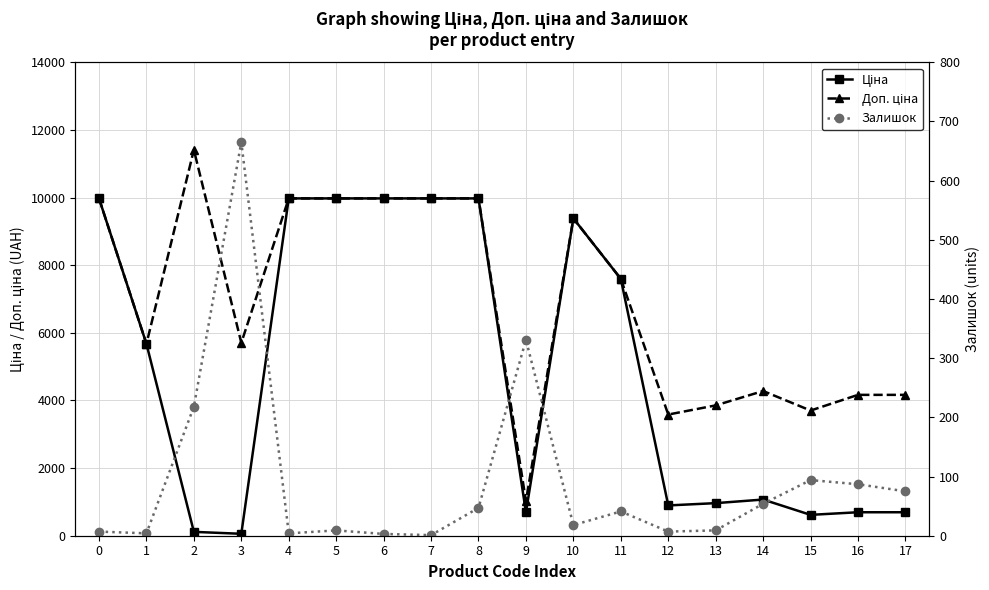

The Доп. ціна series shows 7596.5 at 11. True or false?

True